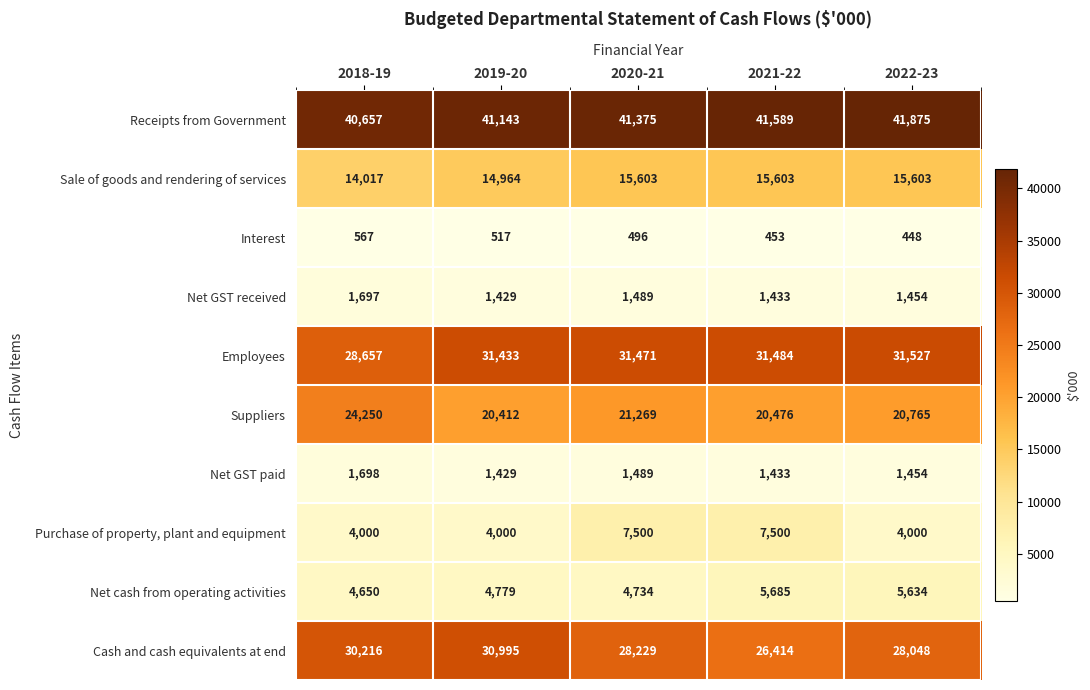

What is the minimum value shown in the chart?

448